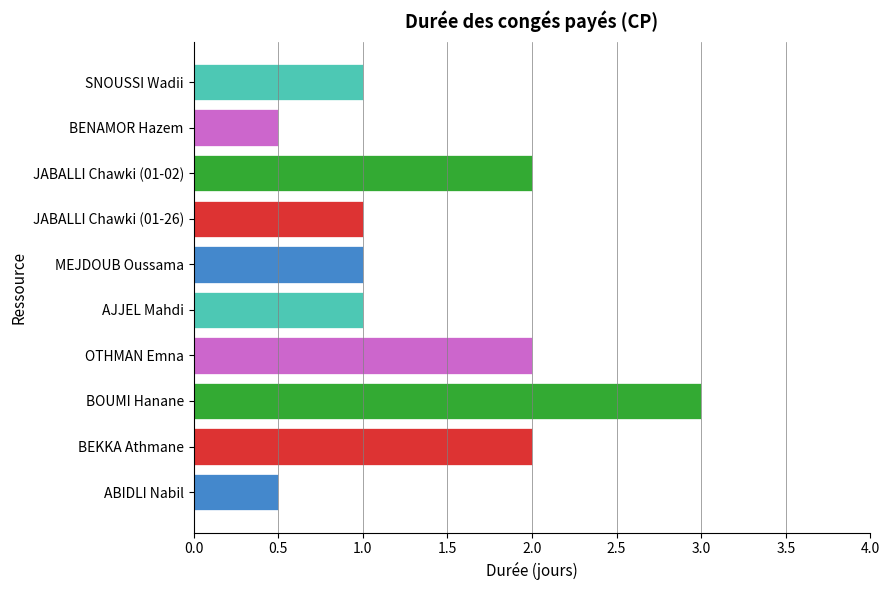

Is it true that the value at BEKKA Athmane is 1.2?

False